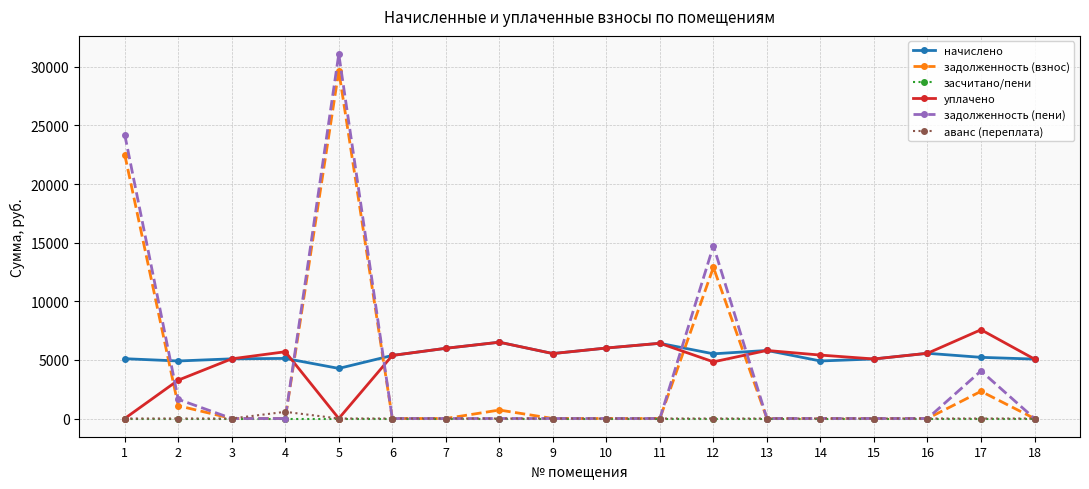

How many intersections are there between начислено and задолженность (пени)?

5